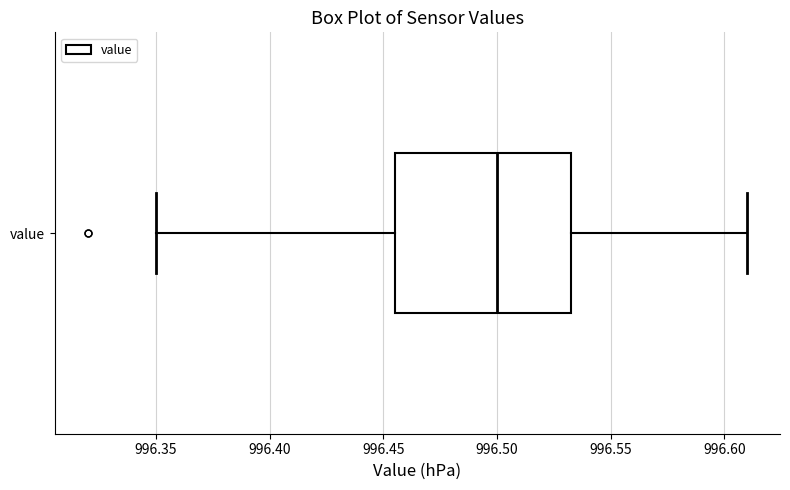

Where does the right whisker of the box for value end on the x-axis? The values are not printed on the chart, so give them approximately, as read against the axis.

996.610